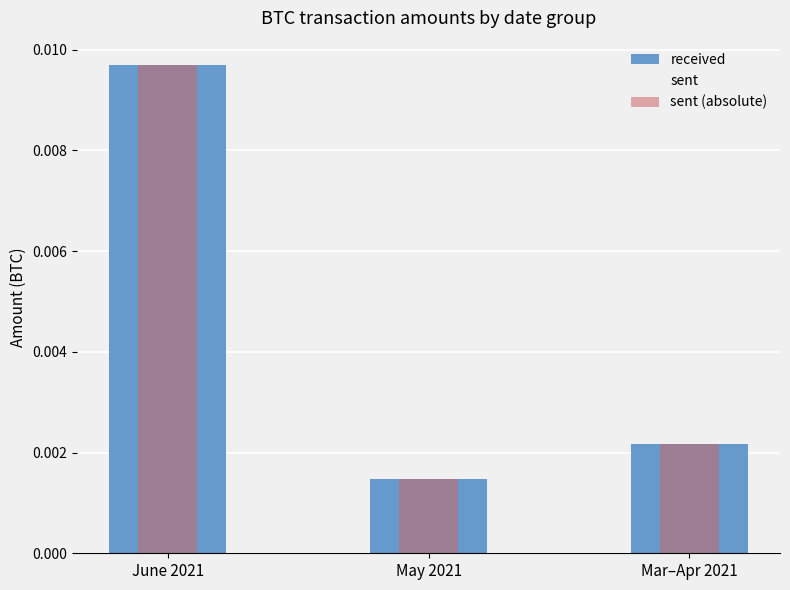

What is the label of the 2nd bar from the right?

May 2021